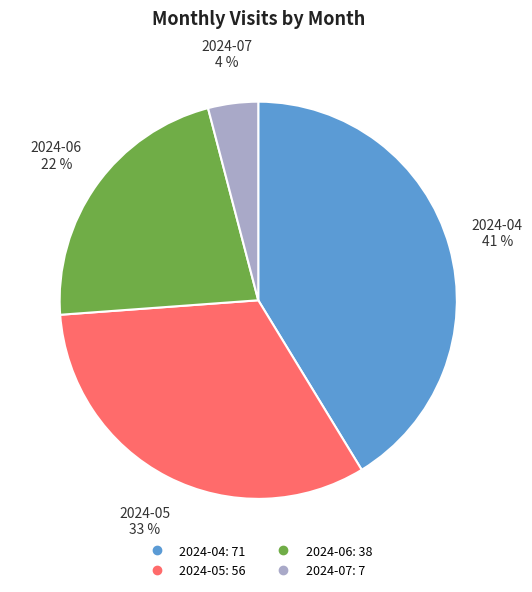

Is it true that 2024-05 is 33% of the pie?

True